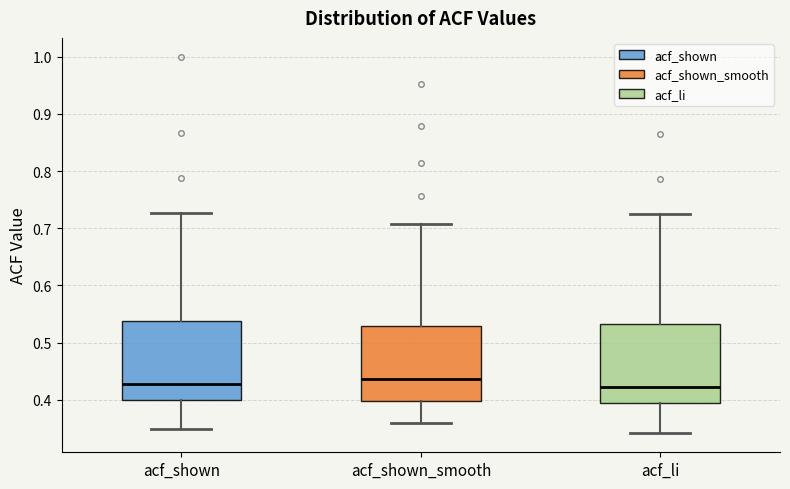

Reading left to right, read every box against the y-axis: the position of its median line, the range the box covers, and the ends of its whiskers. The values are not printed on the chart, so give them approximately, as read against the axis.

acf_shown: median 0.43, box 0.40 to 0.54, whiskers 0.35 to 0.73
acf_shown_smooth: median 0.44, box 0.40 to 0.53, whiskers 0.36 to 0.71
acf_li: median 0.42, box 0.39 to 0.53, whiskers 0.34 to 0.73